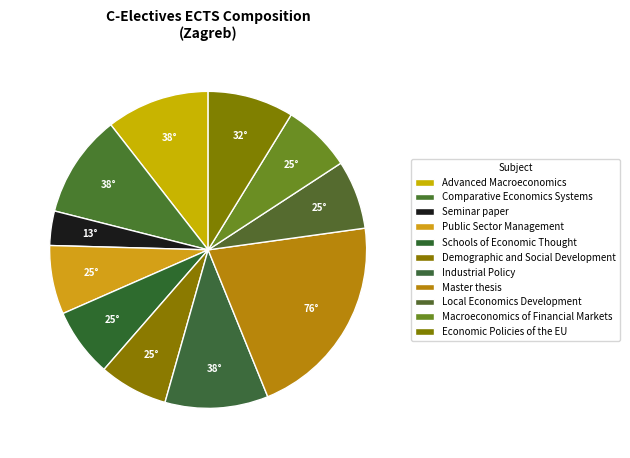

Approximately how many times larger is the value at Seminar paper compared to Demographic and Social Development?

0.5